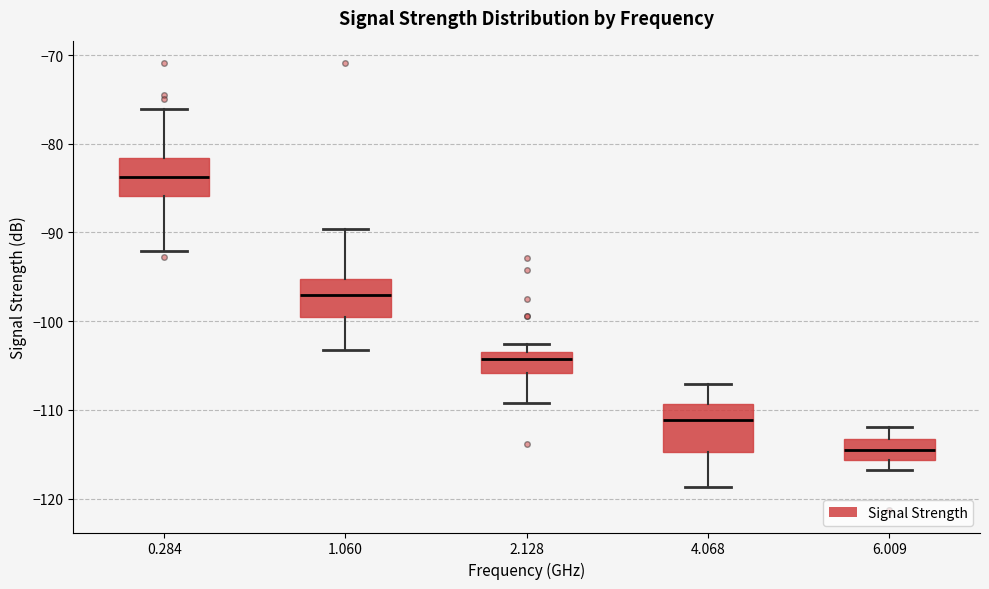

Where is the lower edge of the box at x = 4.068 on the y-axis? The values are not printed on the chart, so give them approximately, as read against the axis.

-115